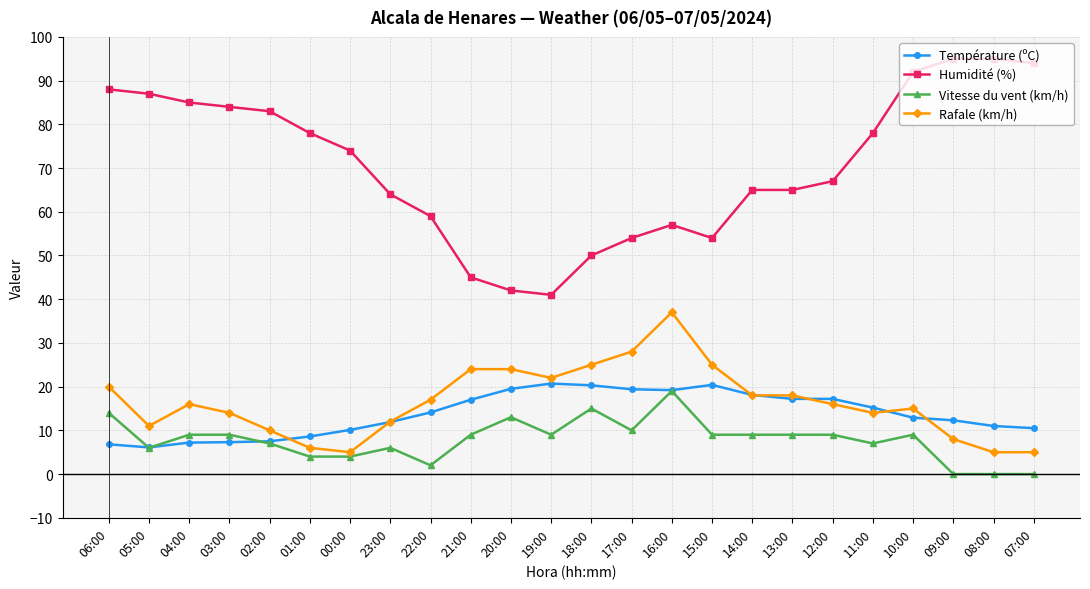

What is the sum of all Température (ºC) values?

330.5